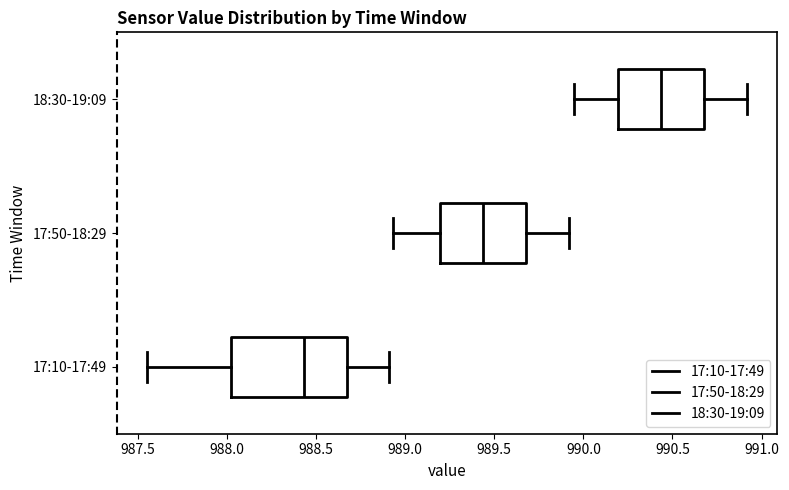

Reading bottom to top, read every box against the x-axis: the position of its median line, the range the box covers, and the ends of its whiskers. The values are not printed on the chart, so give them approximately, as read against the axis.

17:10-17:49: median 988.45, box 988.00 to 988.65, whiskers 987.55 to 988.90
17:50-18:29: median 989.45, box 989.20 to 989.70, whiskers 988.95 to 989.90
18:30-19:09: median 990.45, box 990.20 to 990.70, whiskers 989.95 to 990.90